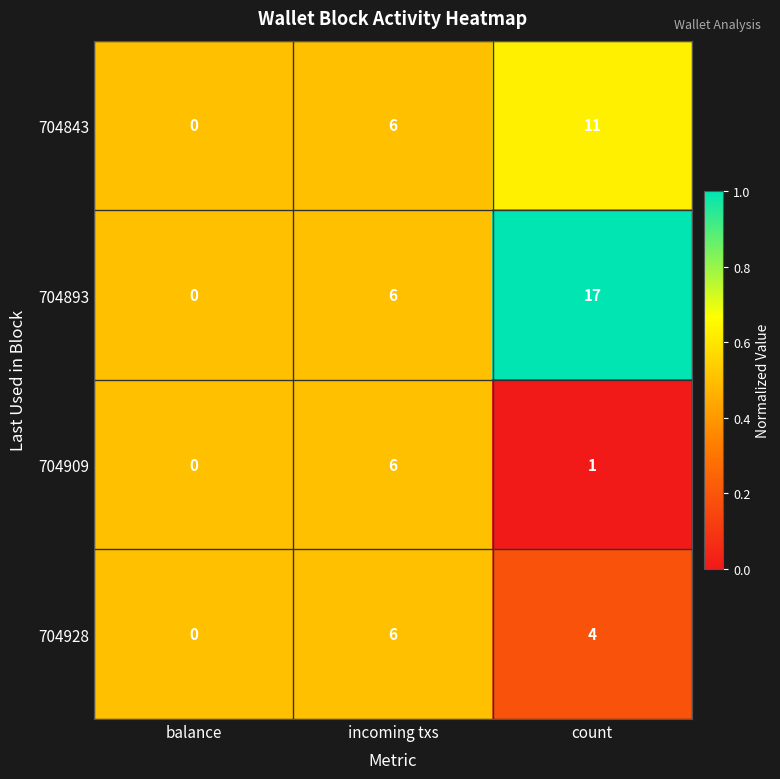

Is the value of 704843 at balance greater than the value of 704893 at incoming txs?

No